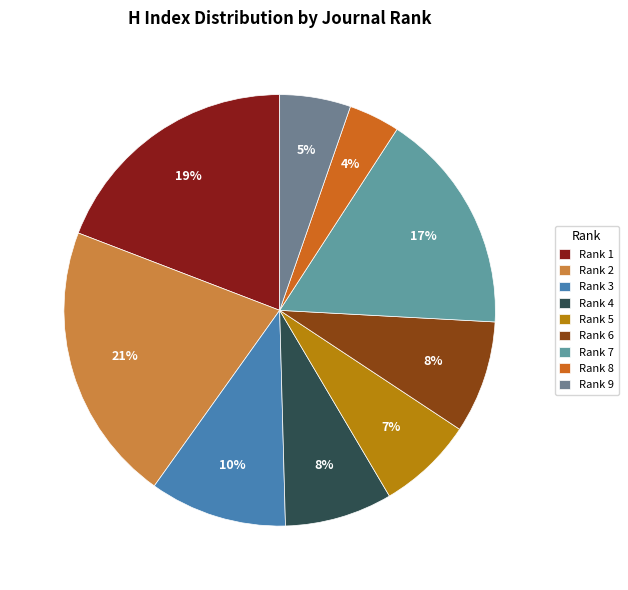

How many slices are in this pie chart?

9